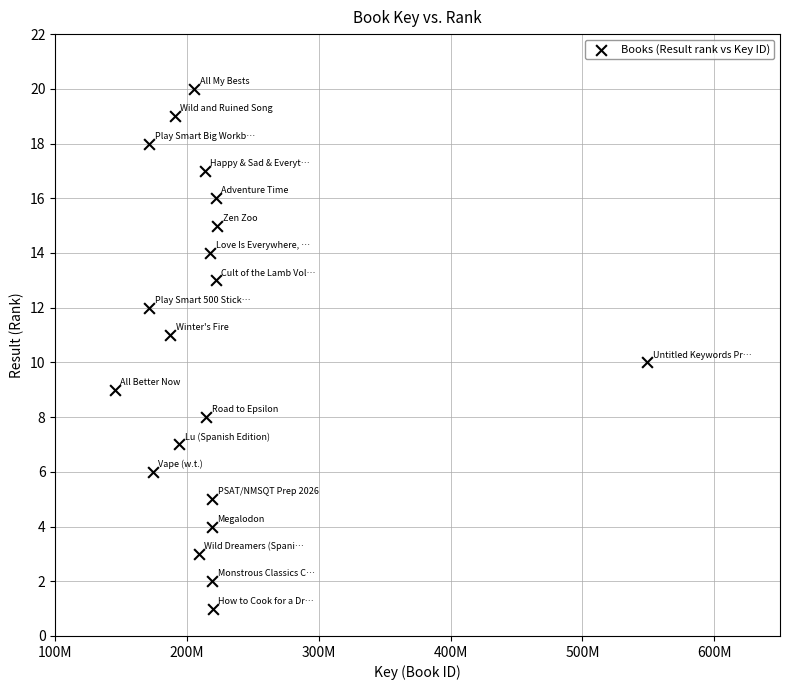

What is the range of X values (max minus min)?

404306168